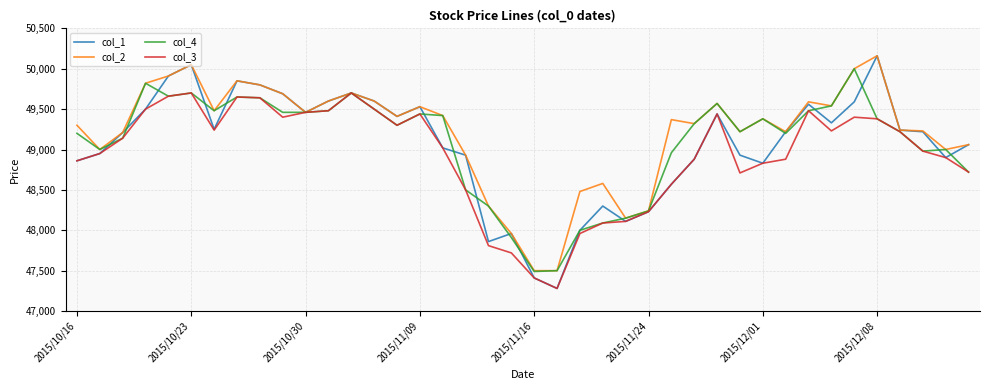

What is the minimum value for col_3?

47280